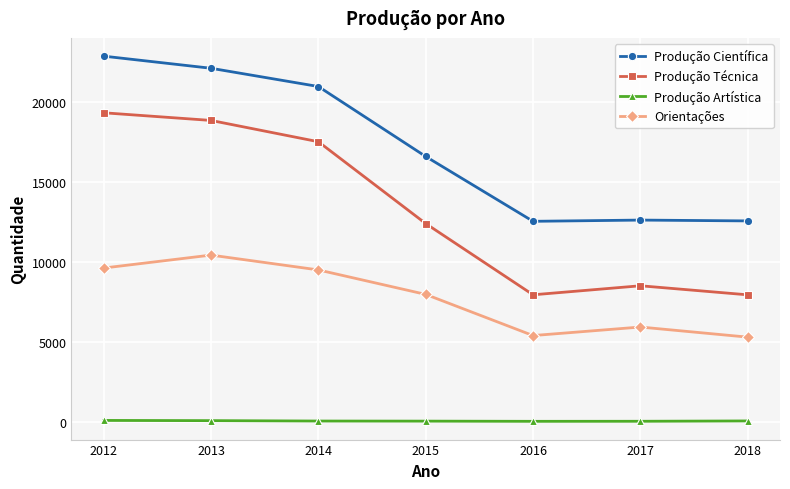

Which series has the largest total across all categories?

Produção Científica